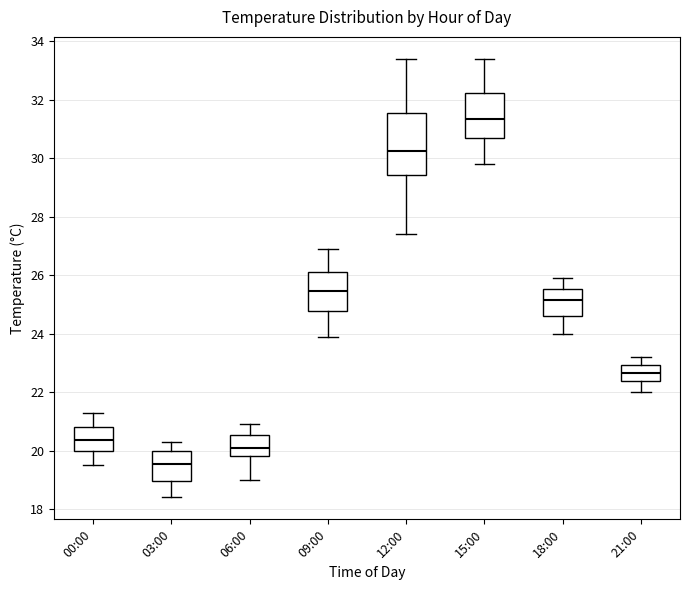

Which box is the tallest, from its lower edge to its upper edge?

12:00